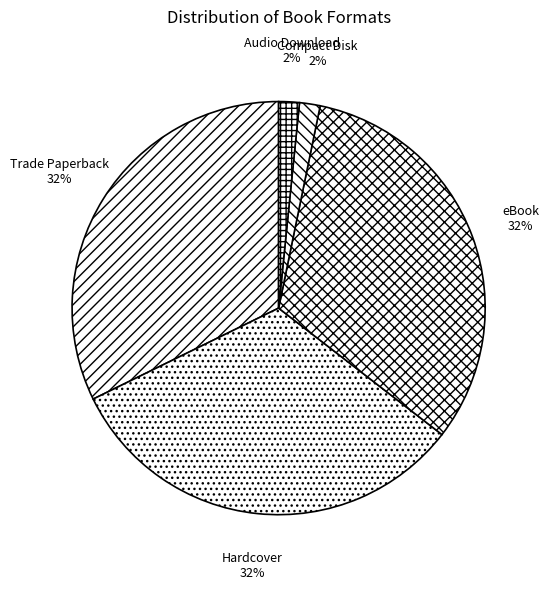

To the nearest percent, what portion does Compact Disk represent?

2%